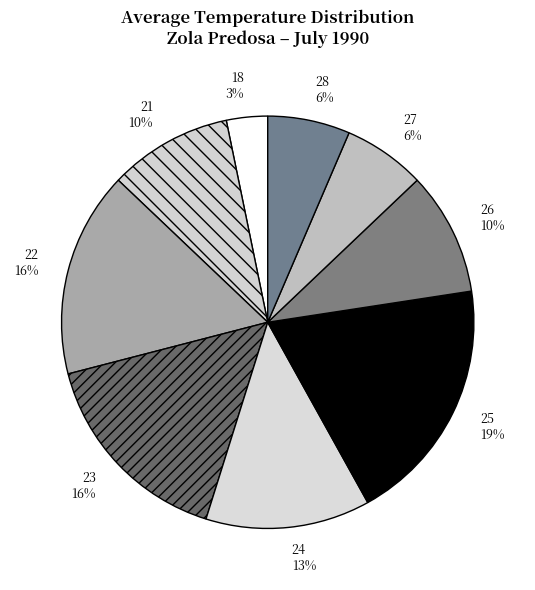

To the nearest percent, what portion does 22 represent?

16%